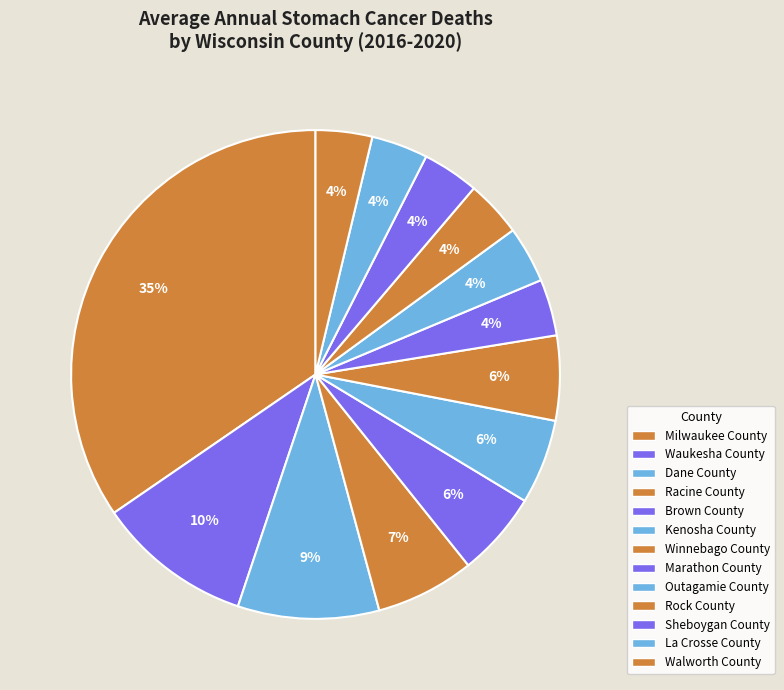

How many segments does this pie chart have?

13